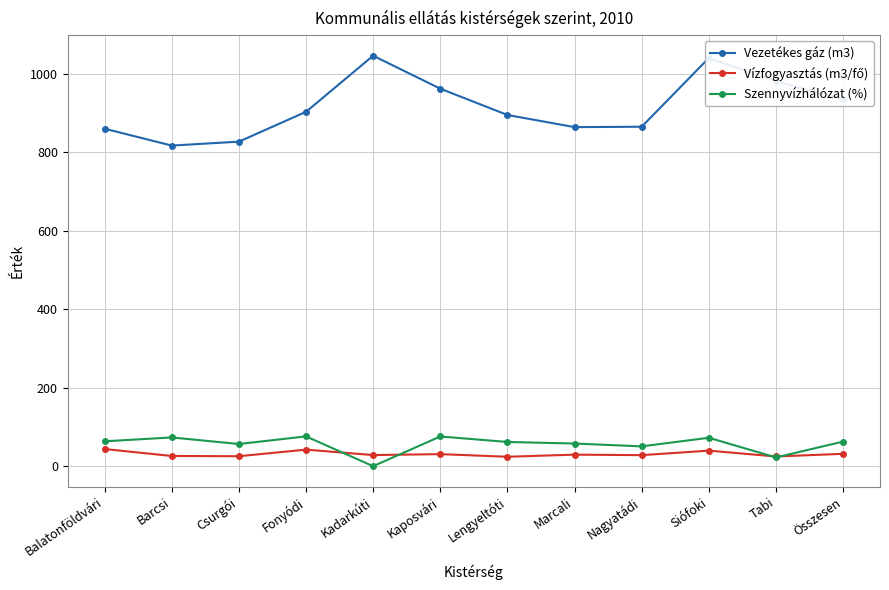

True or false: Szennyvízhálózat (%) has more than 0 interior local peaks.

True